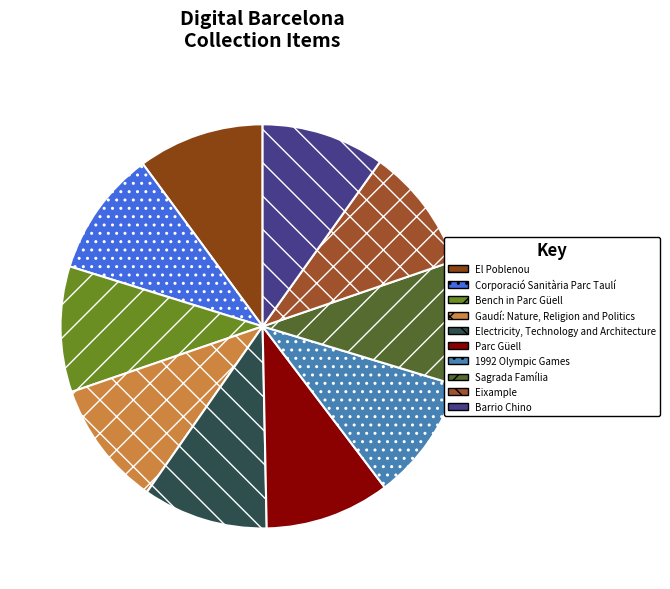

Approximately how many times larger is the value at El Poblenou compared to Barrio Chino?

1.0